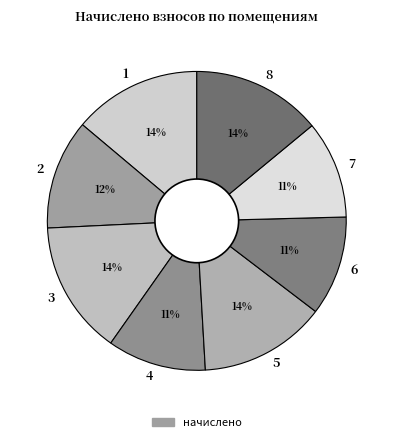

Does 8 represent more than half of the total?

No